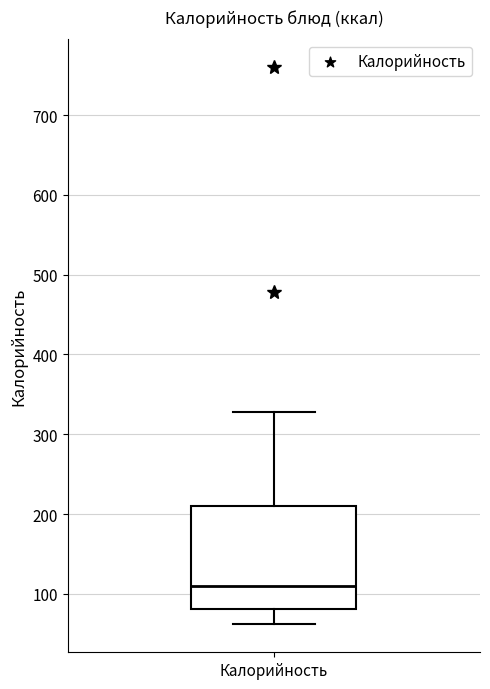

Where is the lower edge of the box for Калорийность on the y-axis? The values are not printed on the chart, so give them approximately, as read against the axis.

80